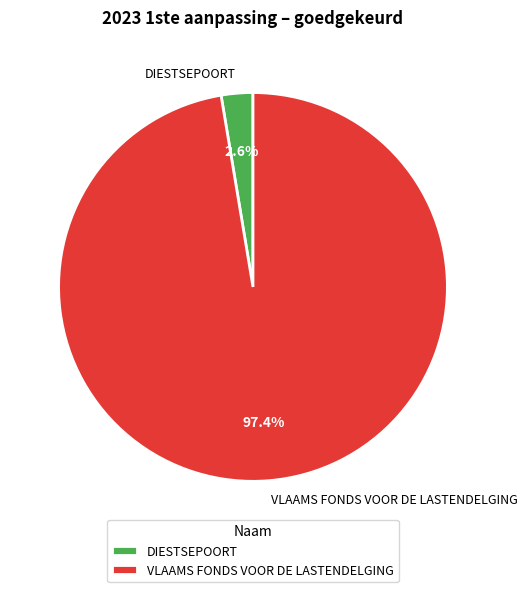

Is there a majority slice in this chart?

Yes